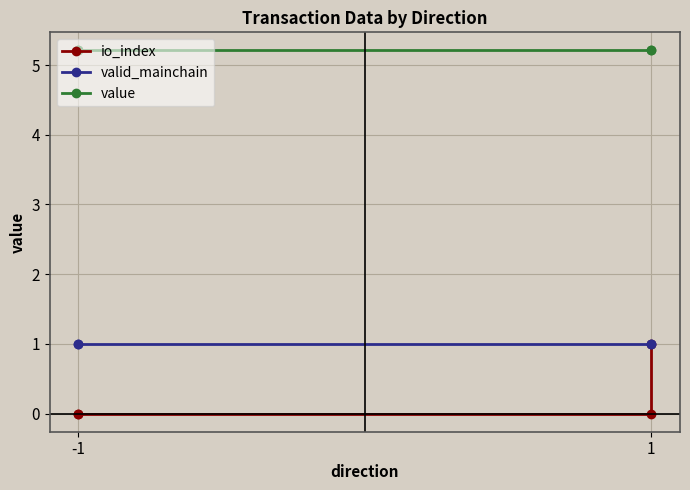

True or false: valid_mainchain and value intersect in this chart.

False